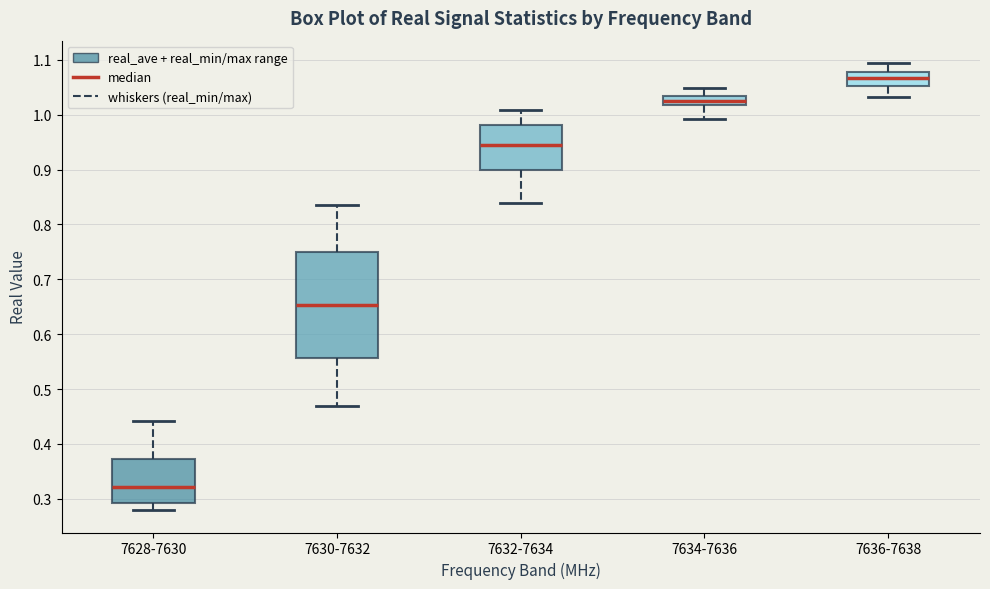

Which box's median line is the lowest?

7628-7630